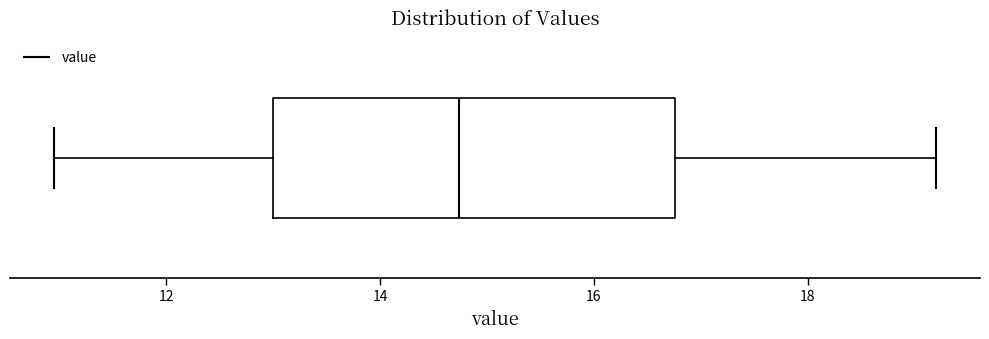

Where is the right edge of the box on the x-axis? The values are not printed on the chart, so give them approximately, as read against the axis.

16.8